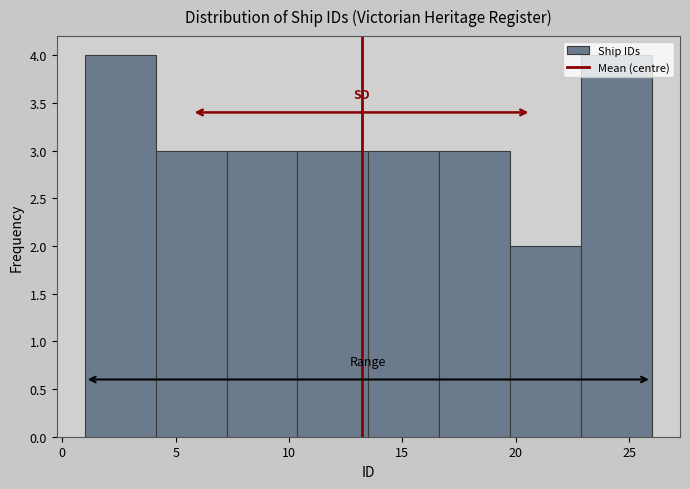

Reading left to right, list every bar in this chart as the range it spans on the x-axis followed by its height. Neither the bar edges nor the heights are printed on the chart, so give them approximately, as read against the axes.

1.0 to 4.0: 4
4.0 to 7.5: 3
7.5 to 10.5: 3
10.5 to 13.5: 3
13.5 to 16.5: 3
16.5 to 20.0: 3
20.0 to 23.0: 2
23.0 to 26.0: 4